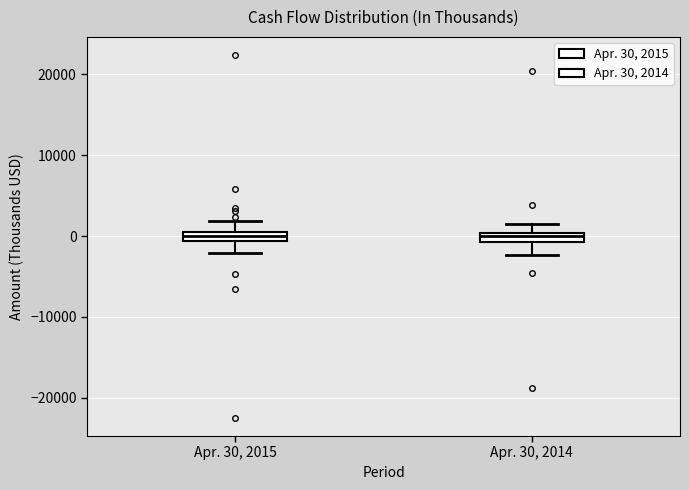

Where is the upper edge of the box for Apr. 30, 2015 on the y-axis? The values are not printed on the chart, so give them approximately, as read against the axis.

1000